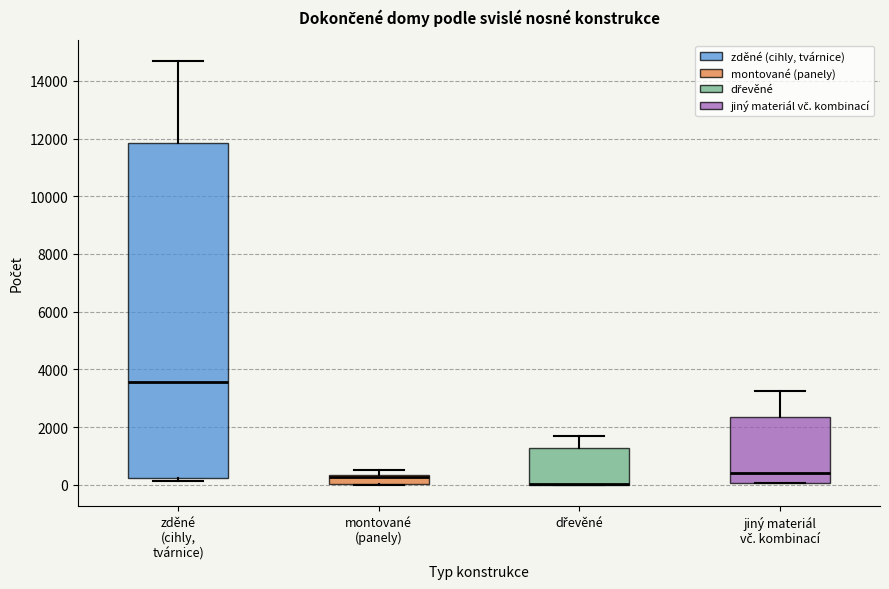

Reading left to right, transcribe this box plot: for each box, give where its median line is, the range the box spans, and where its two whiskers end, as read against the y-axis. The values are not printed on the chart, so give them approximately, as read against the axis.

zděné (cihly, tvárnice): median 3600, box 200 to 11800, whiskers 200 (just below the box's lower edge) to 14600
montované (panely): median 200, box 0 to 400, whiskers 0 to 600
dřevěné: median 0 (drawn on the box's lower edge), box 0 to 1200, whiskers 0 to 1600
jiný materiál vč. kombinací: median 400, box 0 to 2400, whiskers 0 to 3200